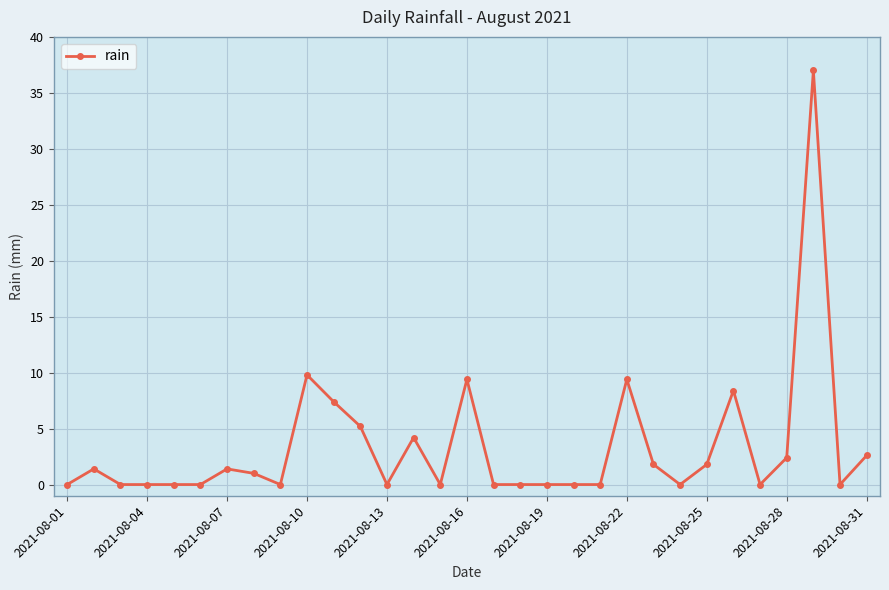

What is the average value?

3.3